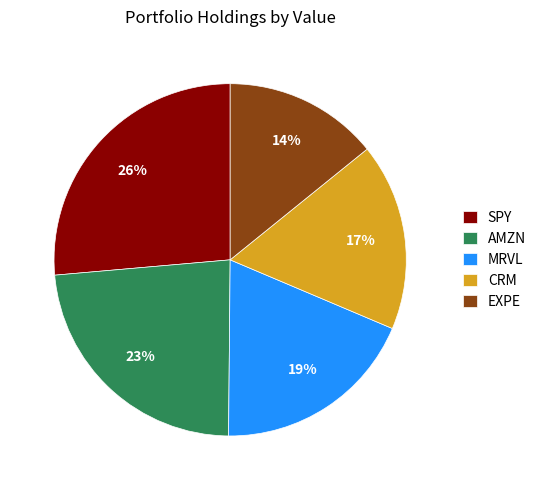

To the nearest percent, what is the average slice percentage?

20%